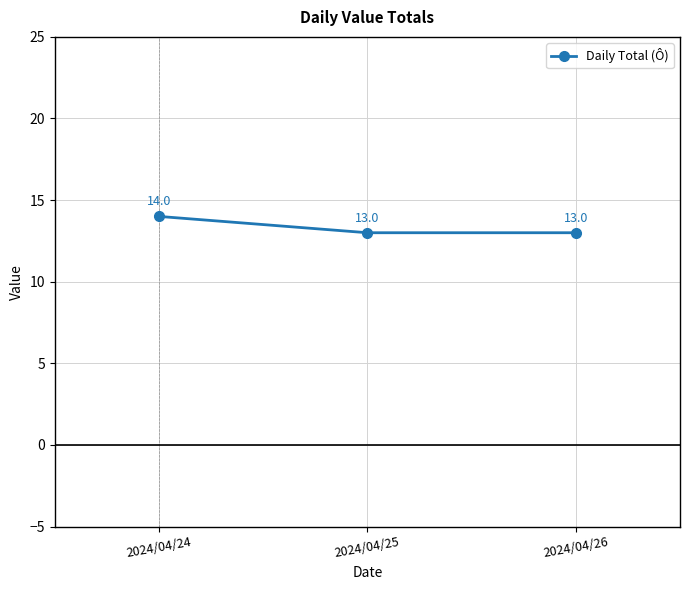

Read the value at 2024/04/25.

13